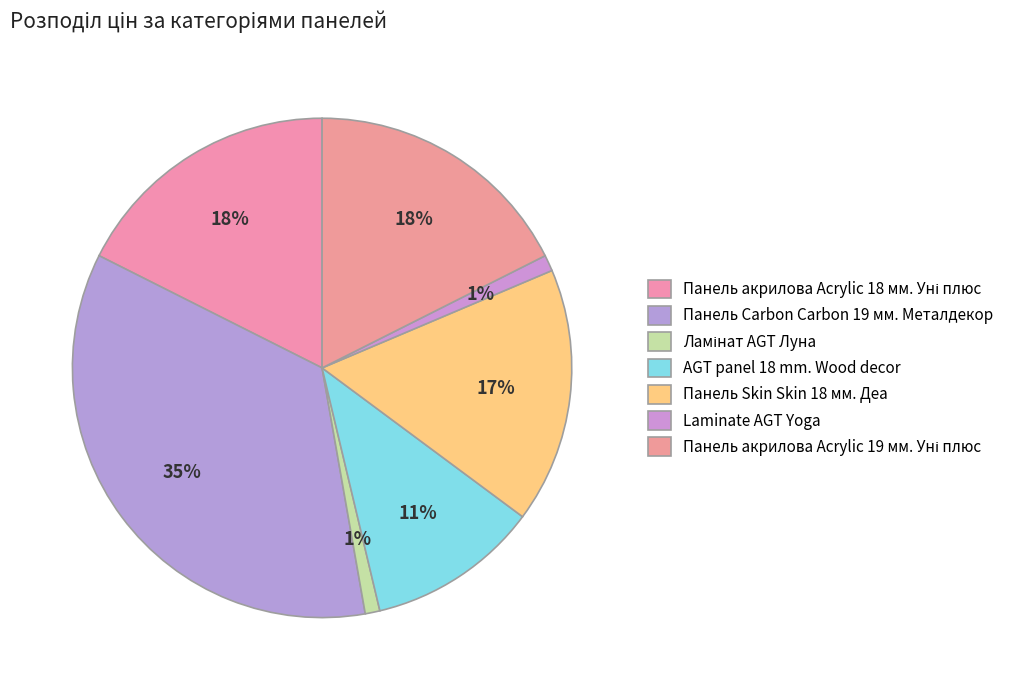

What percentage is the Панель акрилова Acrylic 19 мм. Уні плюс slice, to the nearest percent?

18%